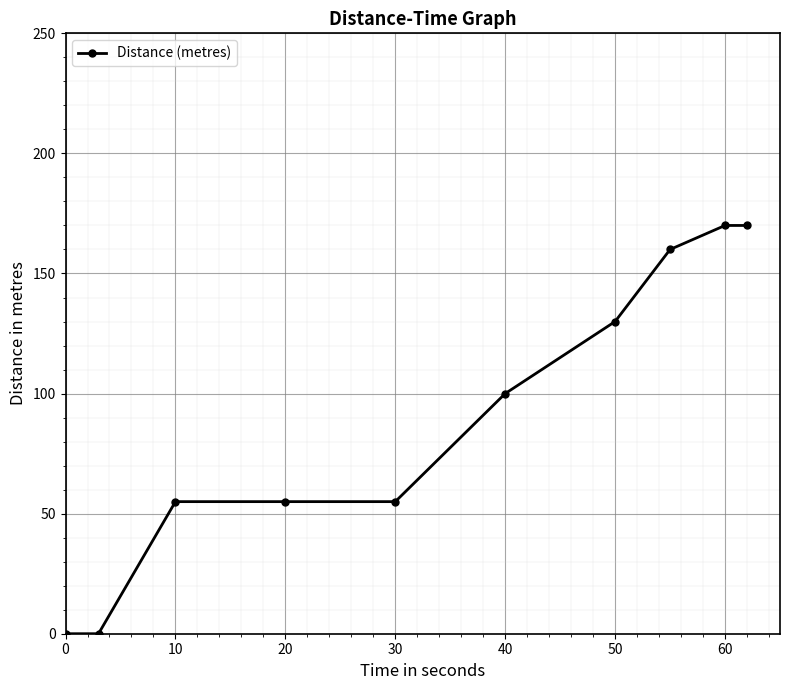

What is the sum of all values?

895